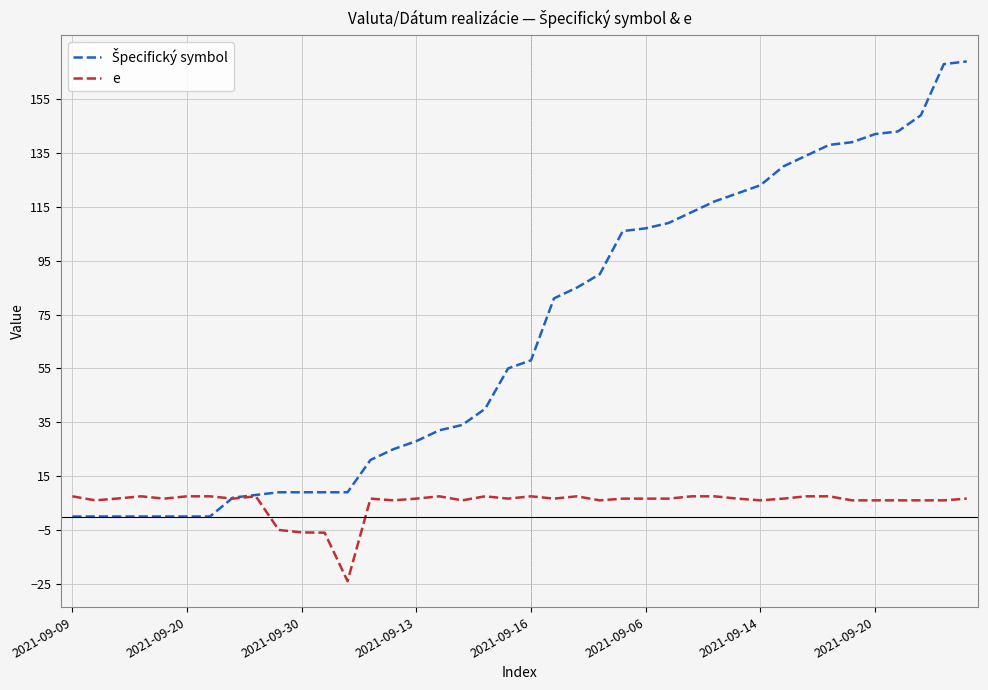

What is the minimum value for e?

-24.0